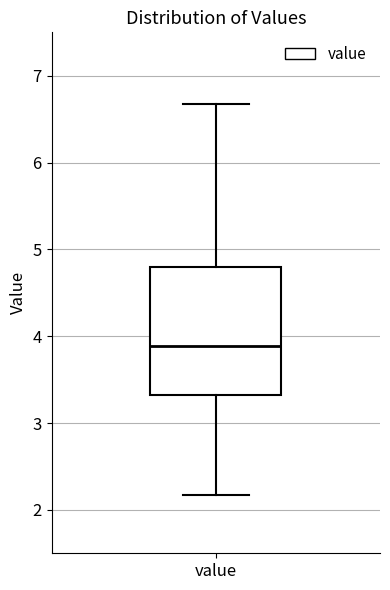

Read this box plot against the y-axis: the position of the median line, the range covered by the box, and the ends of both whiskers. The values are not printed on the chart, so give them approximately, as read against the axis.

median 3.9, box 3.3 to 4.8, whiskers 2.2 to 6.7